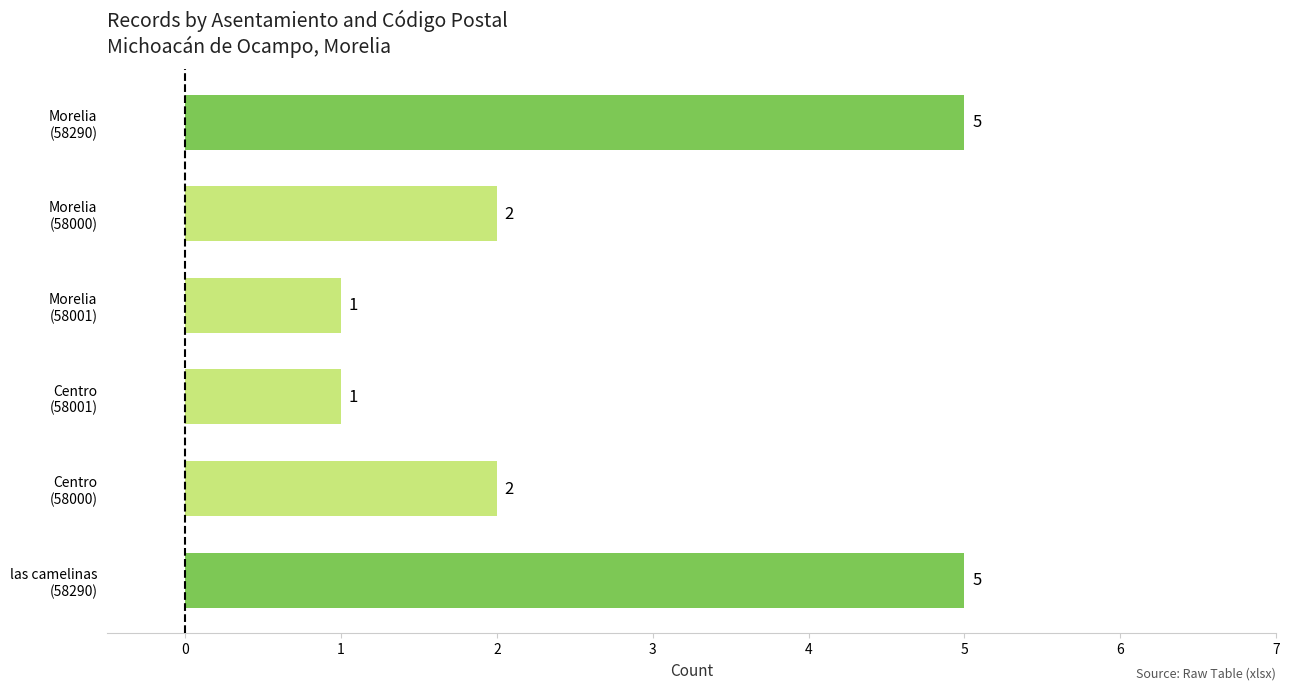

What is the minimum value shown in the chart?

1